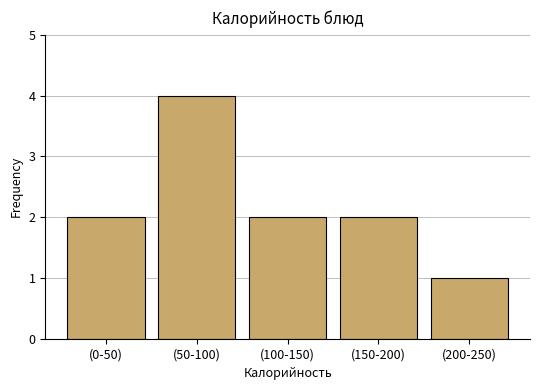

Reading left to right, list all the values displayed in this chart.

(0-50)=2	(50-100)=4	(100-150)=2	(150-200)=2	(200-250)=1